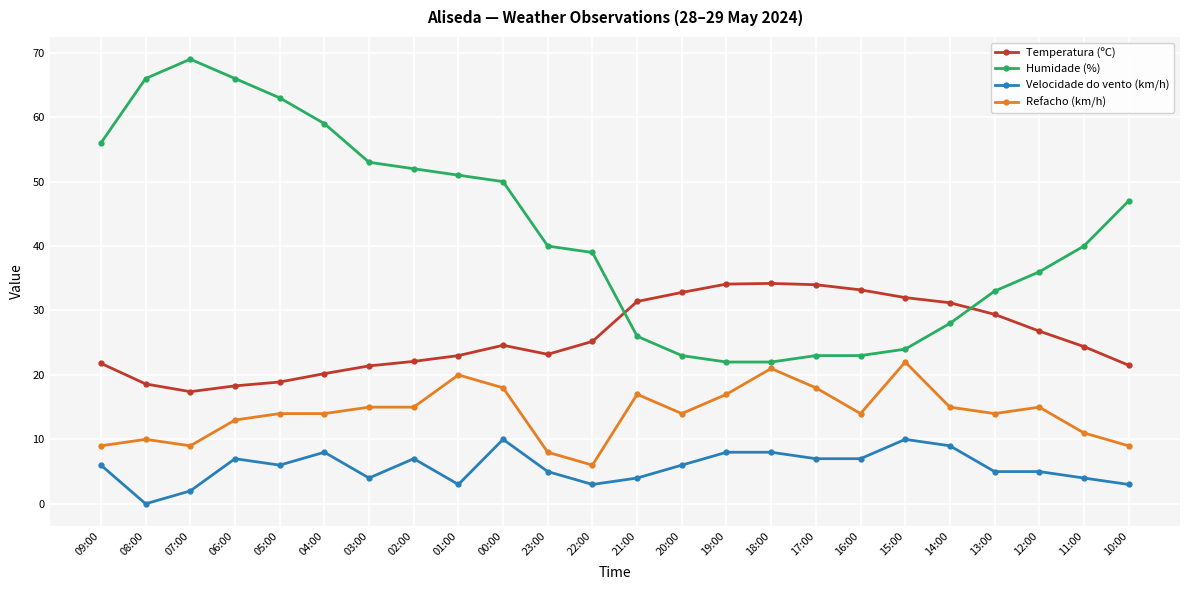

At which label does Refacho (km/h) reach its peak?

15:00